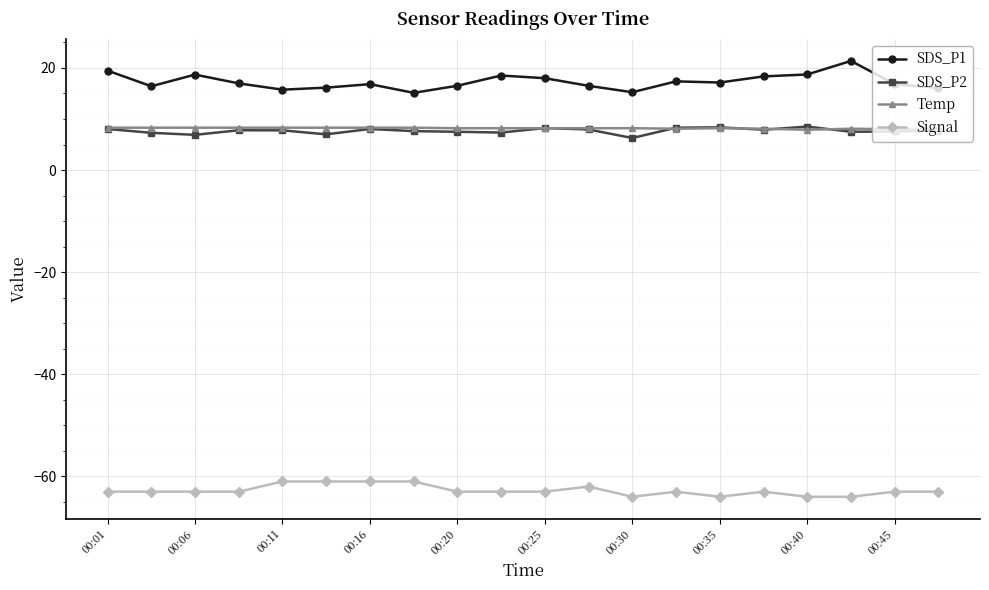

How many lines are shown in the chart?

4